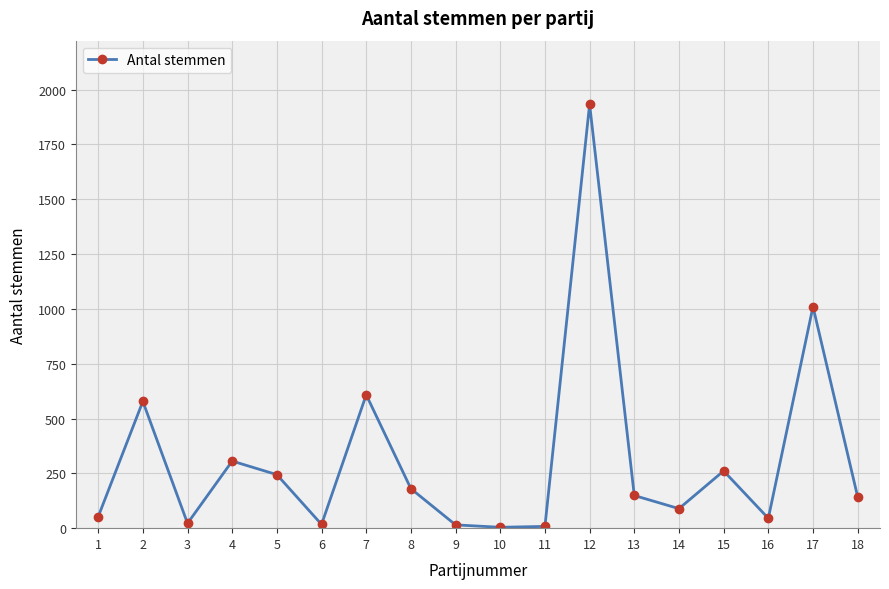

Does the chart display data point markers on the line(s)?

Yes